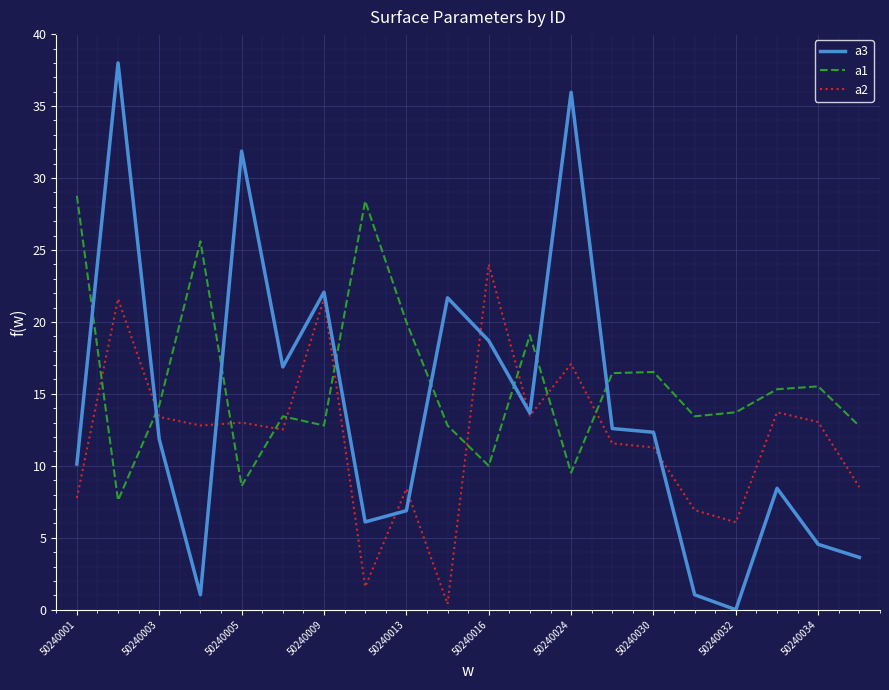

How many intersections are there between a2 and a1?

10